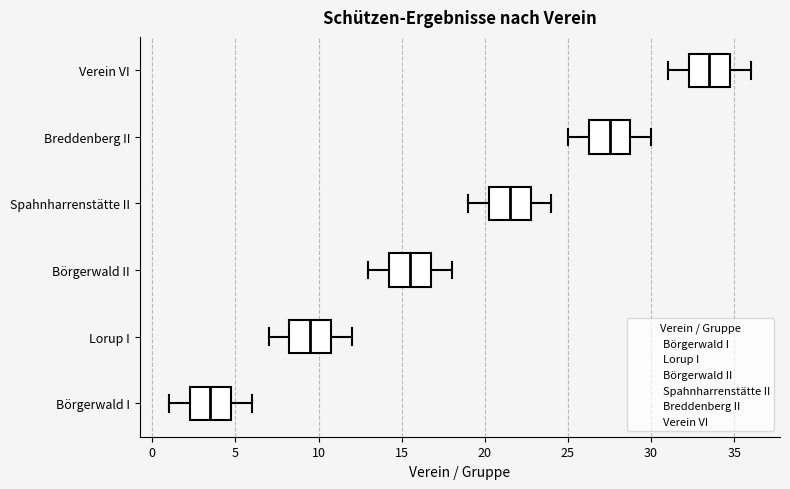

Reading bottom to top, read every box against the x-axis: the position of its median line, the range the box covers, and the ends of its whiskers. The values are not printed on the chart, so give them approximately, as read against the axis.

Börgerwald I: median 3.5, box 2.5 to 5.0, whiskers 1.0 to 6.0
Lorup I: median 9.5, box 8.5 to 11.0, whiskers 7.0 to 12.0
Börgerwald II: median 15.5, box 14.5 to 17.0, whiskers 13.0 to 18.0
Spahnharrenstätte II: median 21.5, box 20.5 to 23.0, whiskers 19.0 to 24.0
Breddenberg II: median 27.5, box 26.5 to 29.0, whiskers 25.0 to 30.0
Verein VI: median 33.5, box 32.5 to 35.0, whiskers 31.0 to 36.0